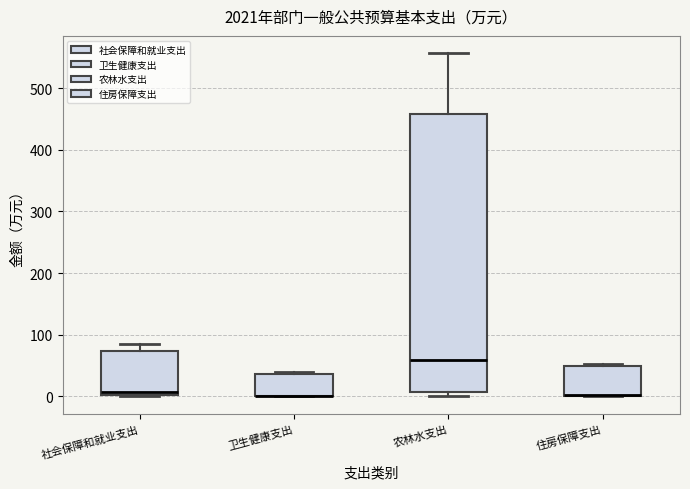

Comparing the boxes themselves (not the whiskers), which one is the tallest?

农林水支出